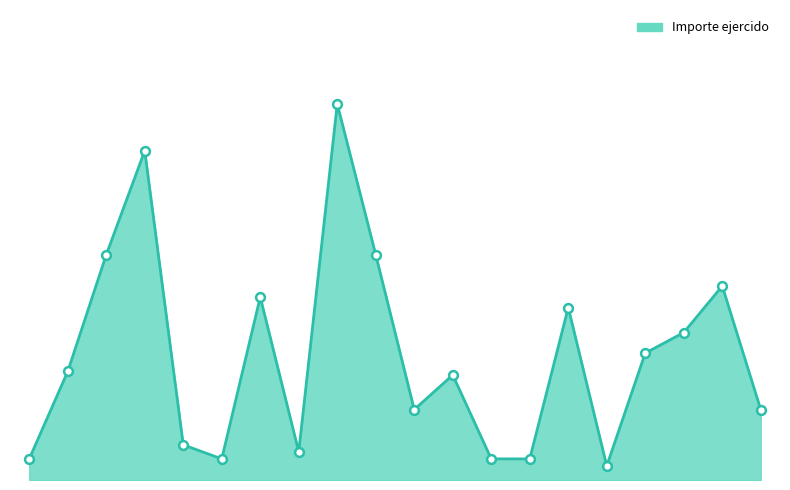

Is this an area chart (filled region under the line)?

Yes